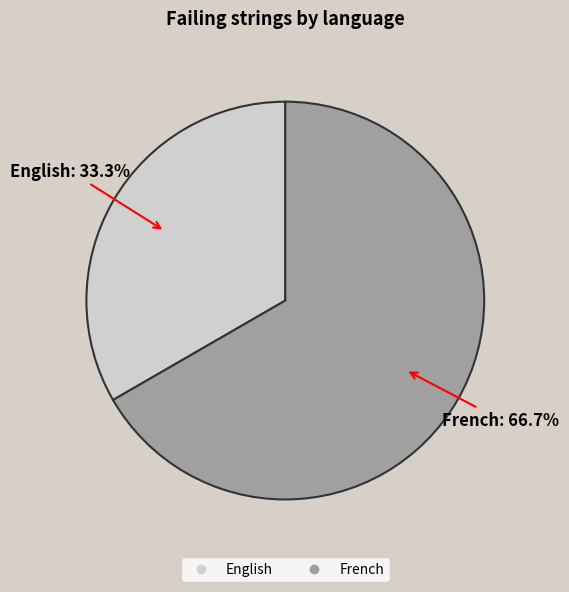

What is the majority slice?

French